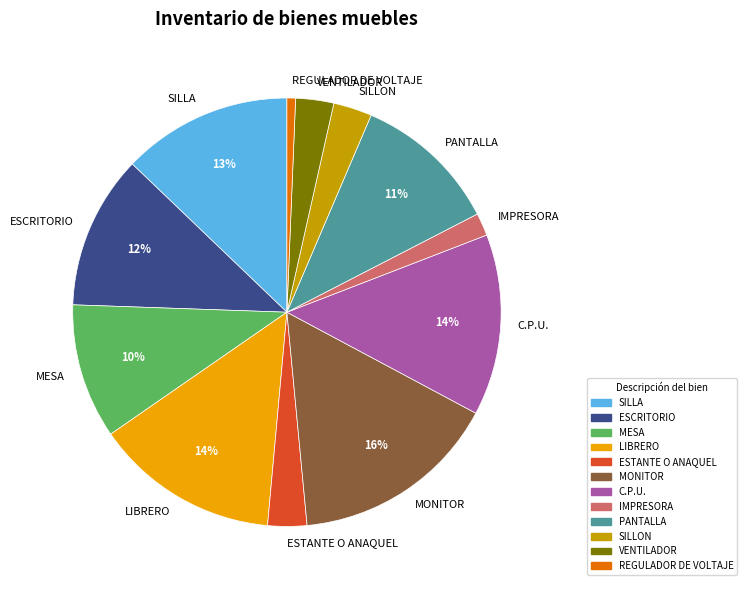

To the nearest percent, what percentage of the pie is MESA?

10%